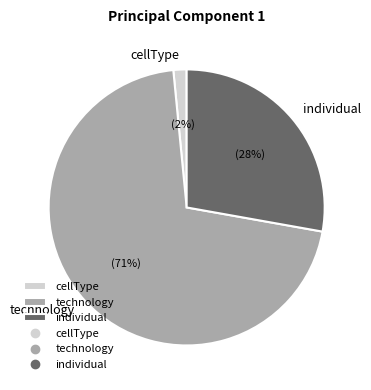

Count the number of slices in the pie.

3